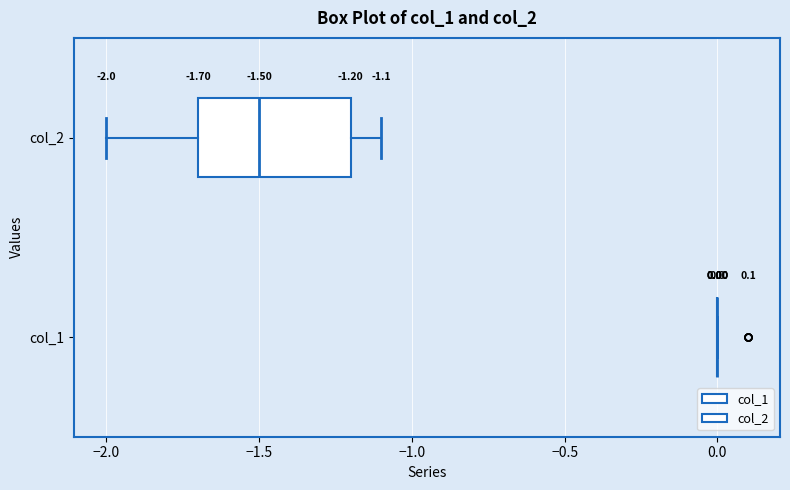

Comparing the boxes themselves (not the whiskers), which one is the widest?

col_2